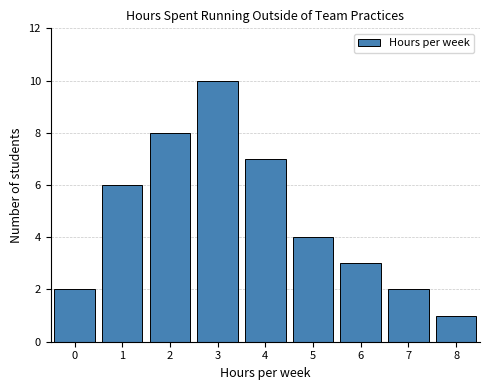

Reading left to right, extract all data points from this chart.

0=2	1=6	2=8	3=10	4=7	5=4	6=3	7=2	8=1